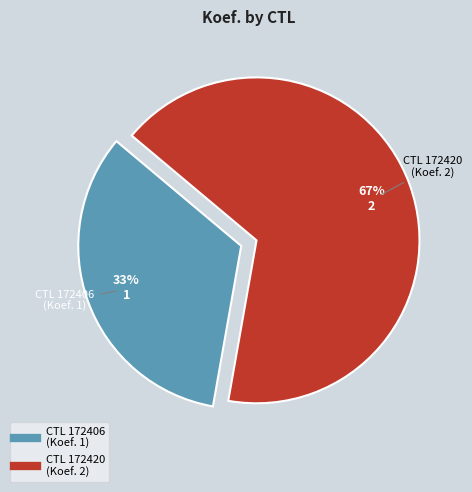

Is there a majority slice in this chart?

Yes